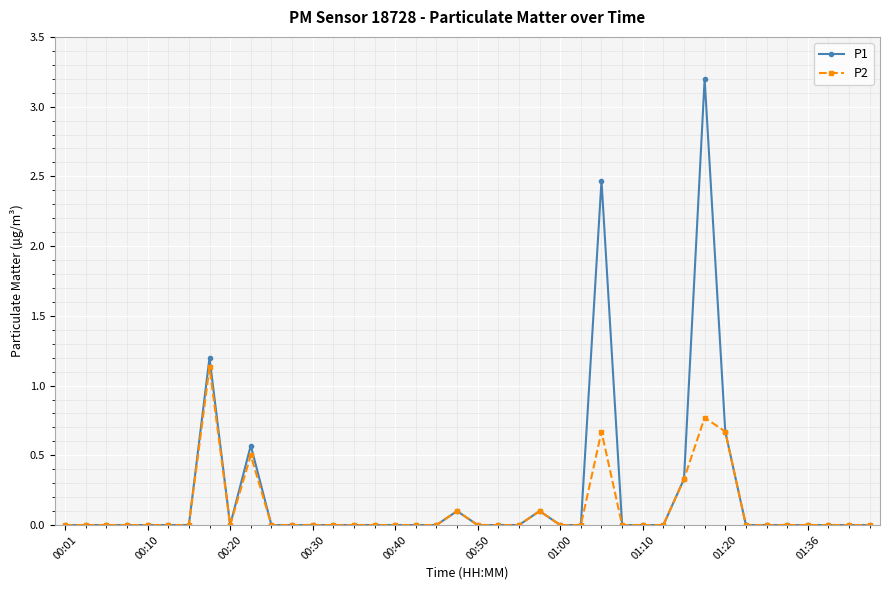

Which series has the widest spread of values?

P1